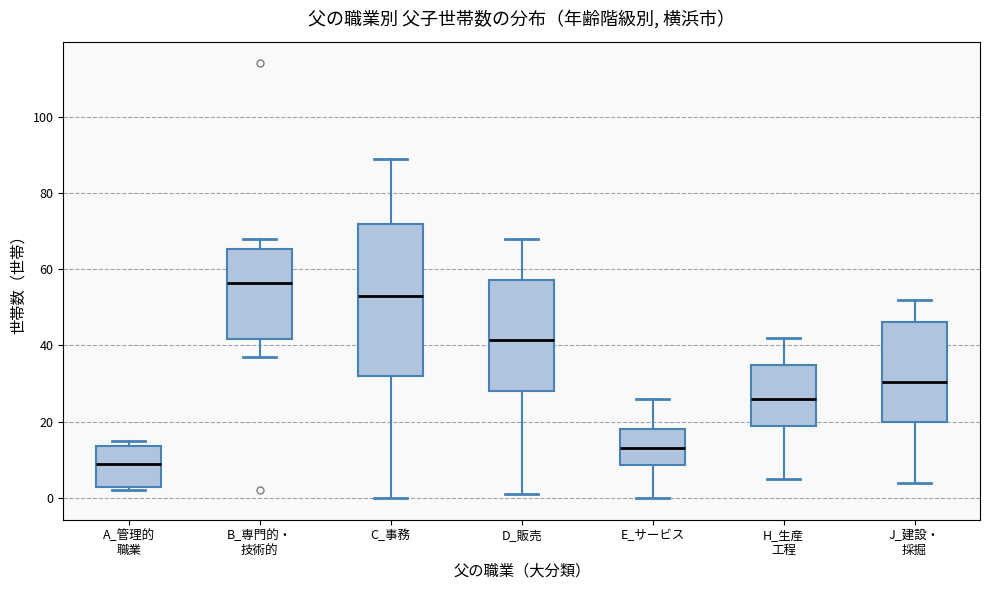

Reading left to right, read every box against the y-axis: the position of its median line, the range the box covers, and the ends of its whiskers. The values are not printed on the chart, so give them approximately, as read against the axis.

A_管理的 職業: median 10, box 2 to 14, whiskers 2 (just below the box's lower edge) to 16
B_専門的・ 技術的: median 56, box 42 to 66, whiskers 38 to 68
C_事務: median 54, box 32 to 72, whiskers 0 to 90
D_販売: median 42, box 28 to 58, whiskers 2 to 68
E_サービス: median 14, box 8 to 18, whiskers 0 to 26
H_生産 工程: median 26, box 18 to 34, whiskers 6 to 42
J_建設・ 採掘: median 30, box 20 to 46, whiskers 4 to 52